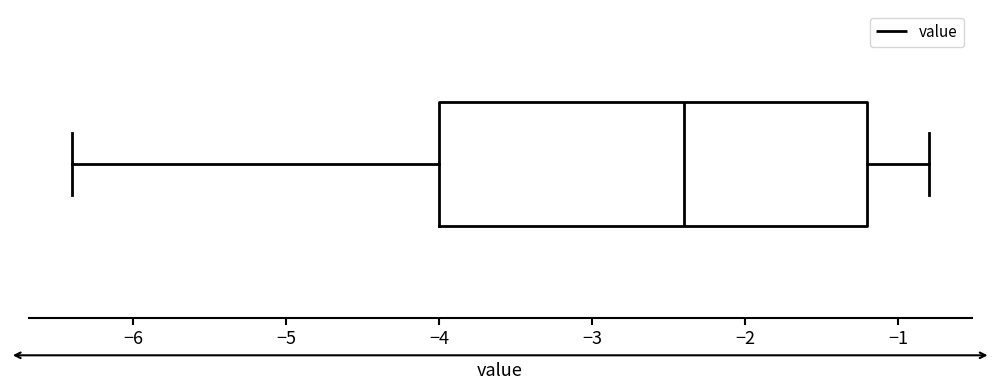

Read this box plot against the x-axis: the position of the median line, the range covered by the box, and the ends of both whiskers. The values are not printed on the chart, so give them approximately, as read against the axis.

median -2.4, box -4.0 to -1.2, whiskers -6.4 to -0.8